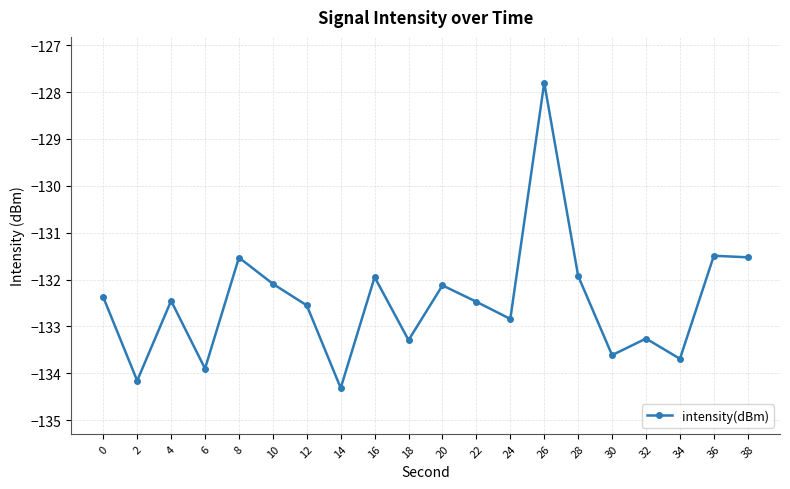

Which label corresponds to the largest value in the chart?

26